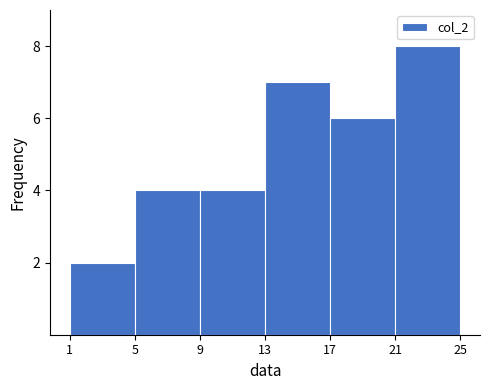

Over which range of the x-axis is the bar tallest?

21 to 25